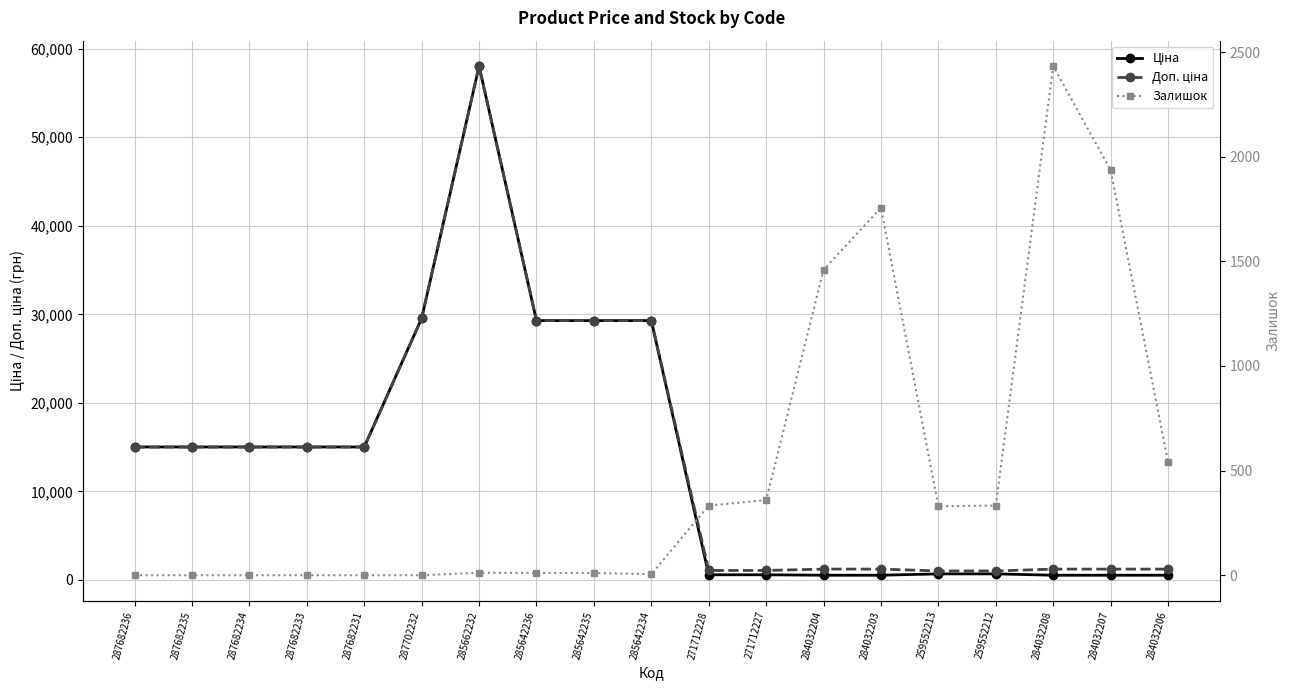

How many data points in Доп. ціна are above 15019?

10